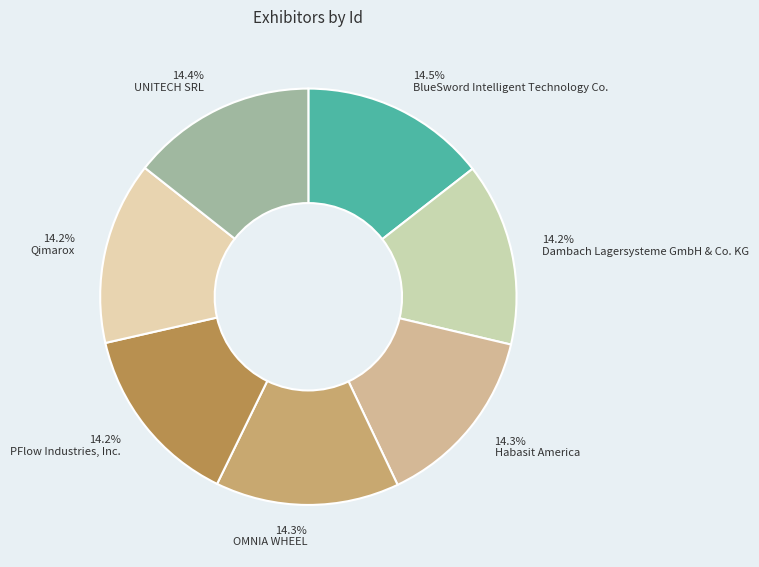

Count the number of slices in the pie.

7